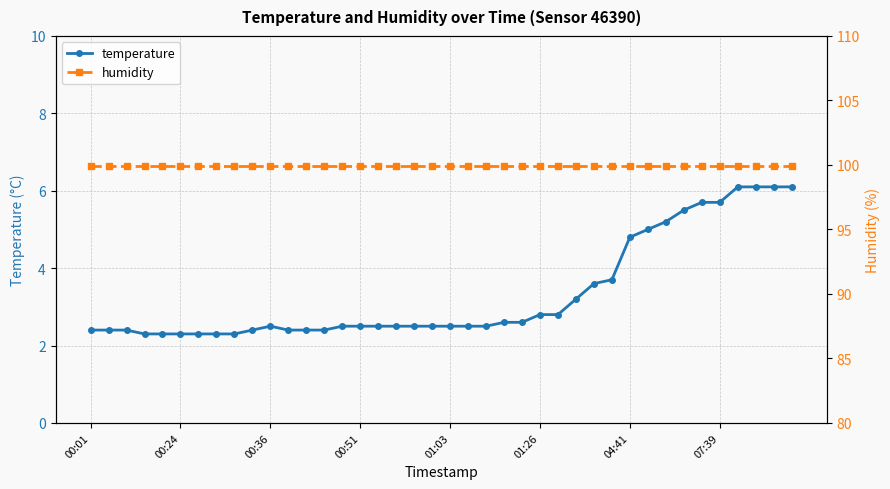

Does the chart display data point markers on the line(s)?

Yes